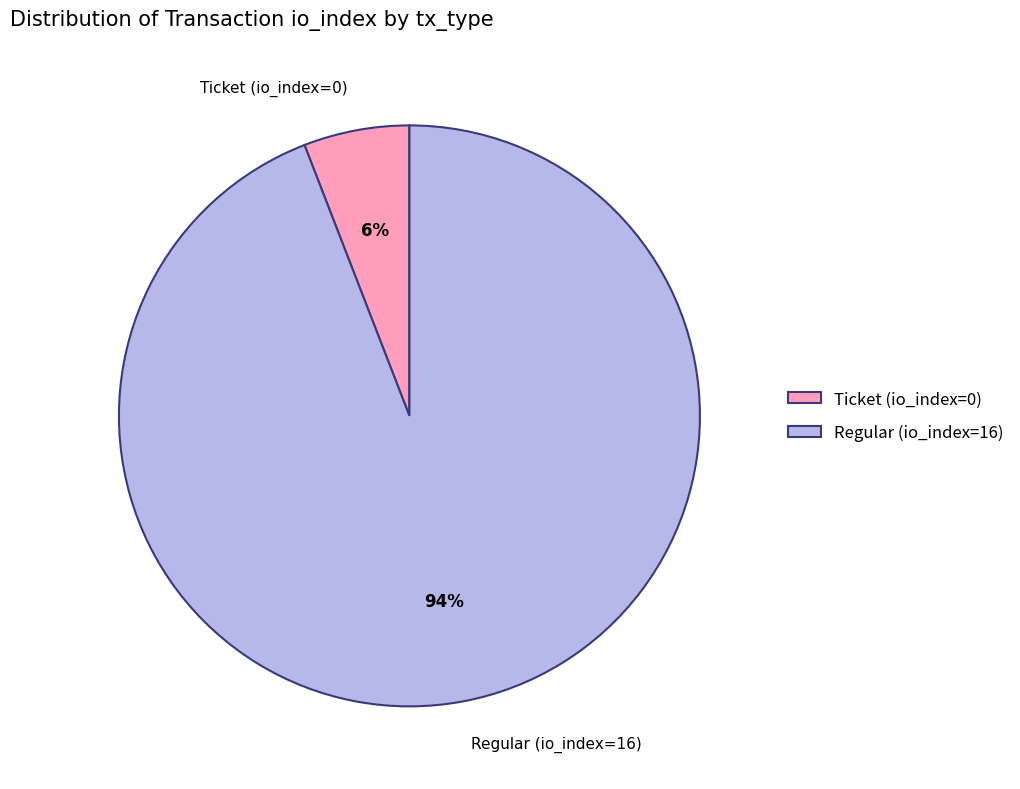

Is it true that Regular (io_index=16) is 89% of the pie?

False